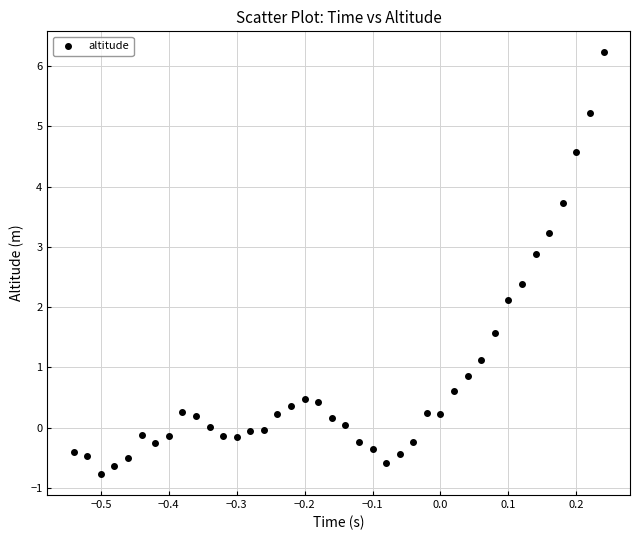

What is the range of X values (max minus min)?

0.8